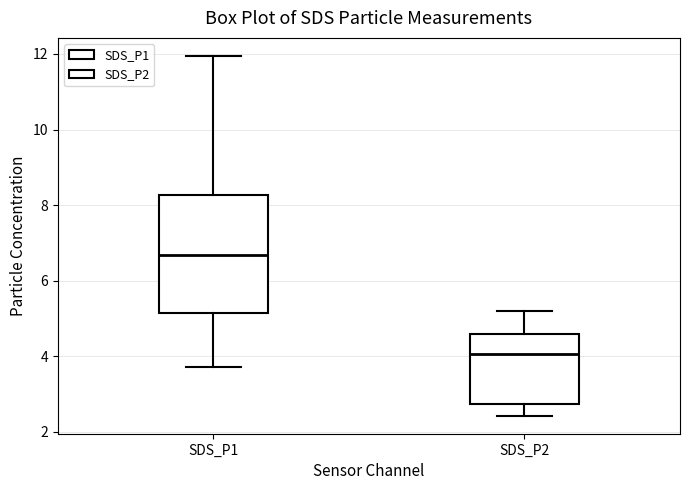

Which box's median line is the highest?

SDS_P1